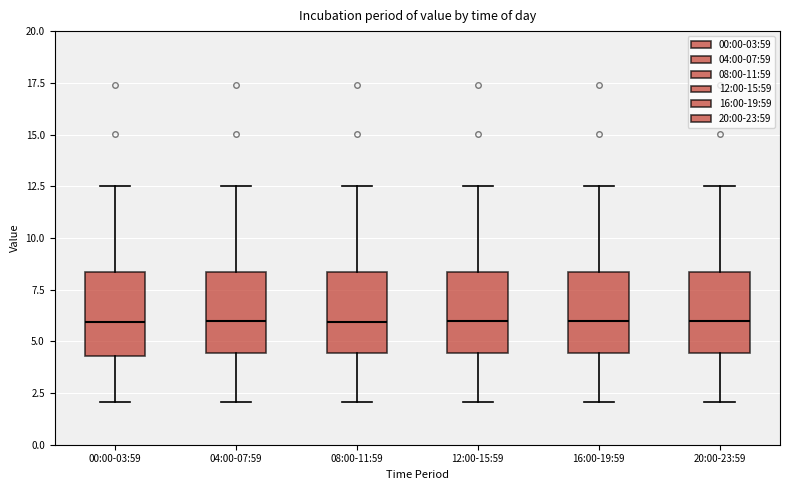

Reading left to right, read every box against the y-axis: the position of its median line, the range the box covers, and the ends of its whiskers. The values are not printed on the chart, so give them approximately, as read against the axis.

00:00-03:59: median 6.0, box 4.5 to 8.5, whiskers 2.0 to 12.5
04:00-07:59: median 6.0, box 4.5 to 8.5, whiskers 2.0 to 12.5
08:00-11:59: median 6.0, box 4.5 to 8.5, whiskers 2.0 to 12.5
12:00-15:59: median 6.0, box 4.5 to 8.5, whiskers 2.0 to 12.5
16:00-19:59: median 6.0, box 4.5 to 8.5, whiskers 2.0 to 12.5
20:00-23:59: median 6.0, box 4.5 to 8.5, whiskers 2.0 to 12.5